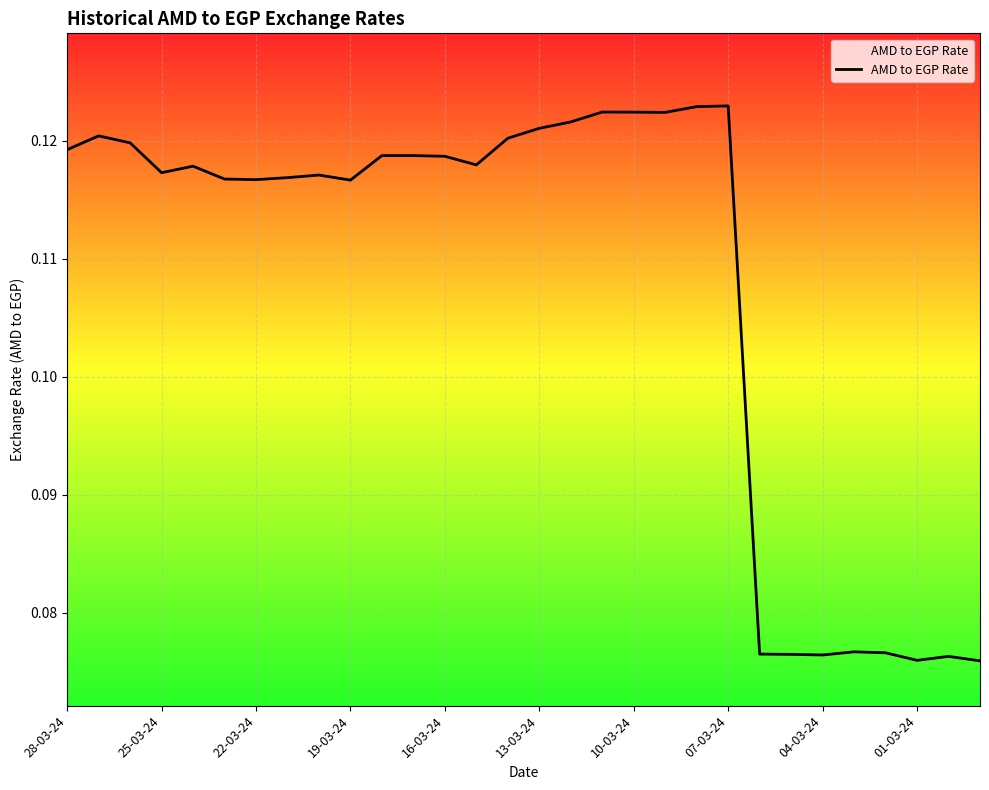

How many lines are shown in the chart?

1